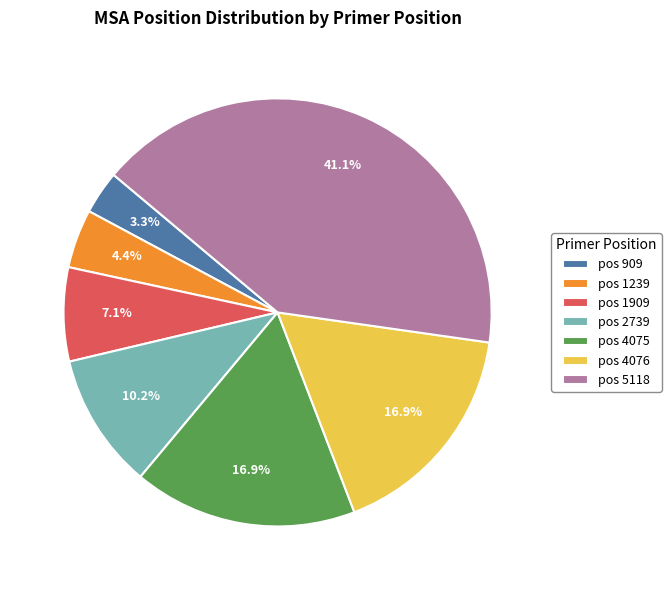

Do pos 1909 and pos 1239 together represent more than half of the pie?

No